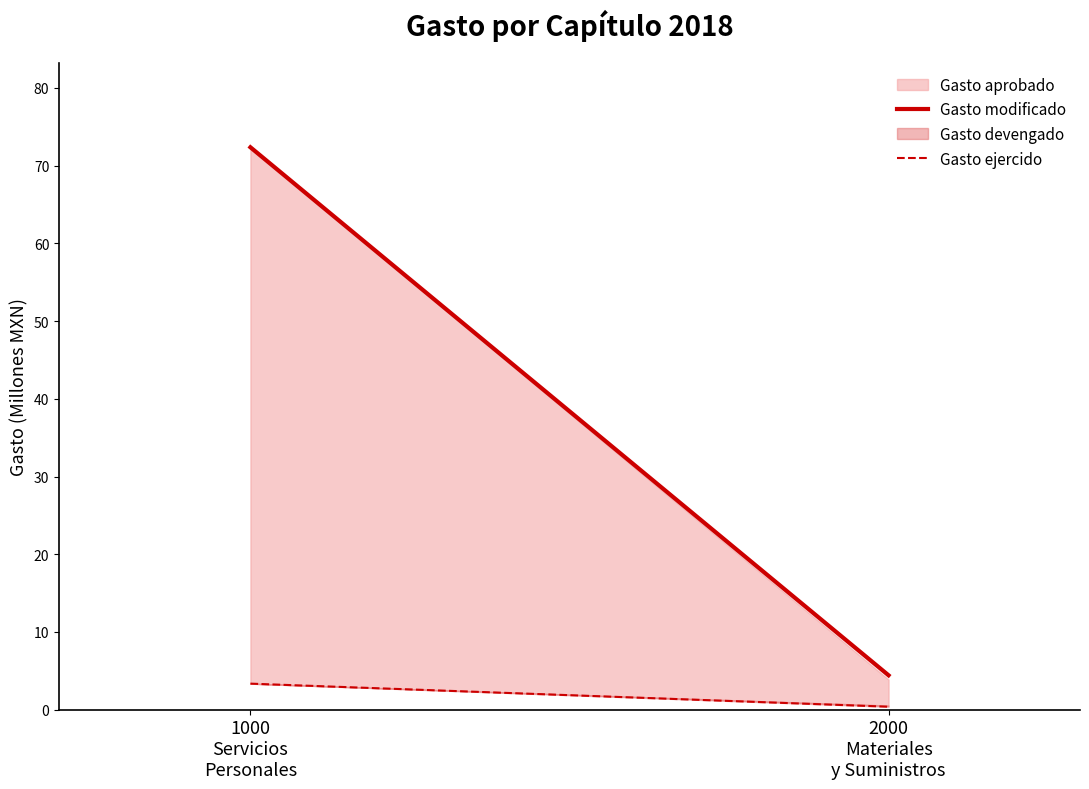

What value does the Gasto ejercido series have at 1000
Servicios
Personales?

3.3